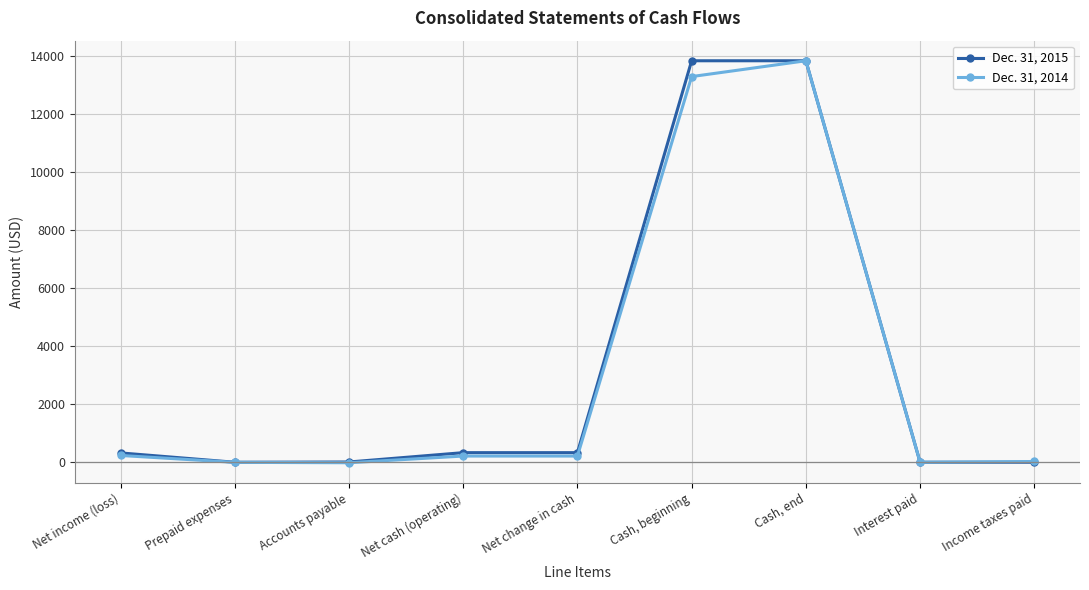

What is the label of the 9th point from the right?

Net income (loss)